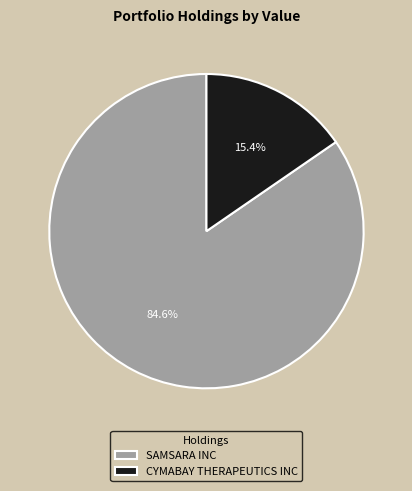

How much of the chart is everything except CYMABAY THERAPEUTICS INC?

84.6%